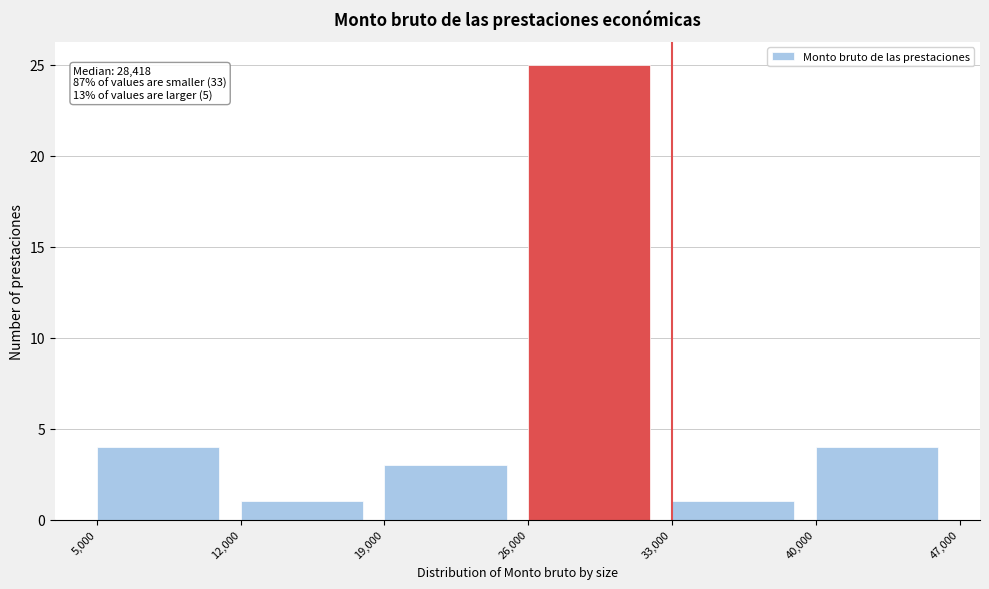

Which range on the x-axis has the tallest bar?

26,000 to 33,000